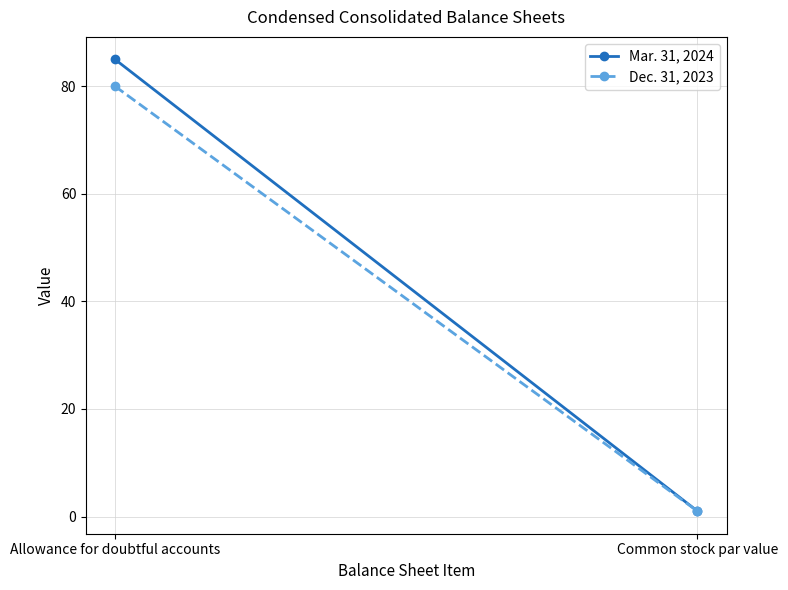

Which category has the highest value in the Mar. 31, 2024 series?

Allowance for doubtful accounts